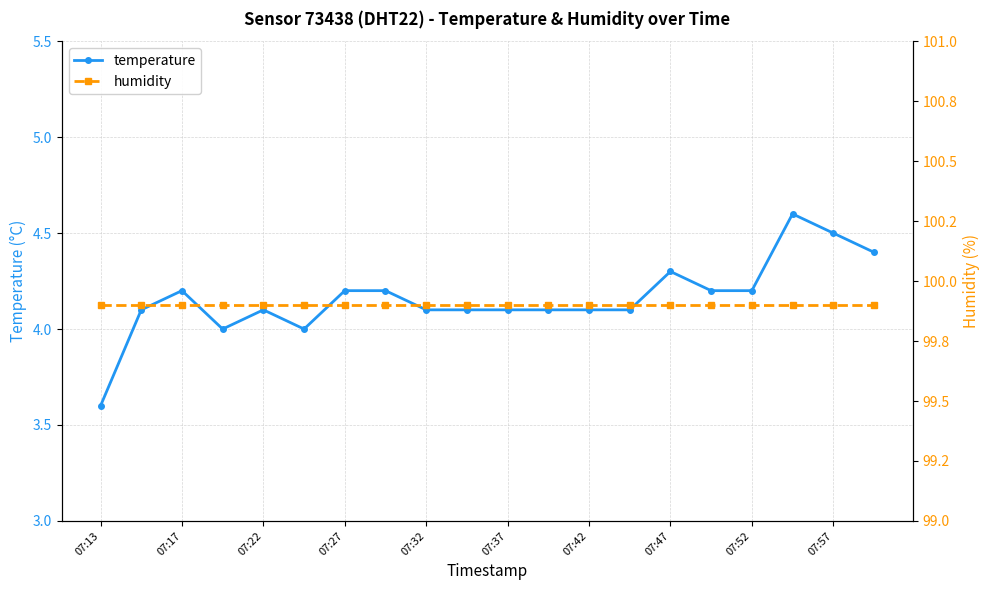

The value of temperature at 07:52 is 2.5. True or false?

False